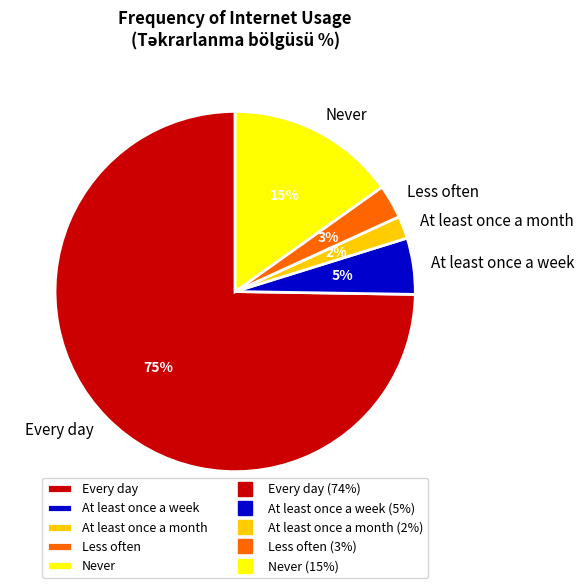

Count the number of slices in the pie.

5